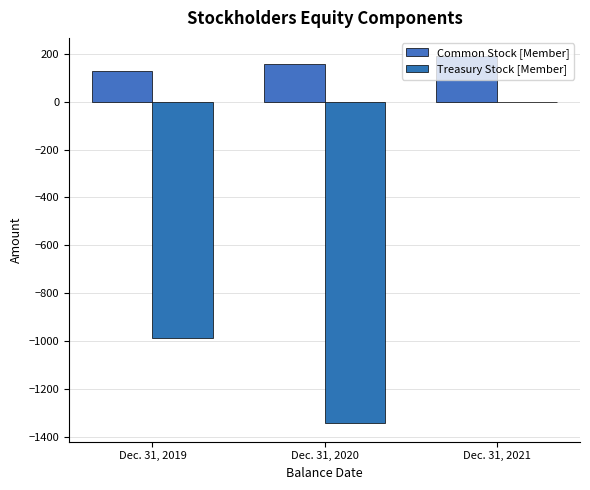

Are the bars grouped side by side (vs. stacked)?

Yes